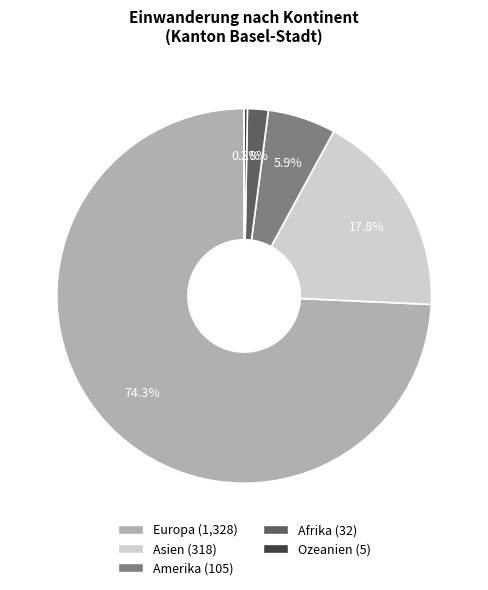

Approximately how many times larger is the value at Amerika compared to Asien?

0.3